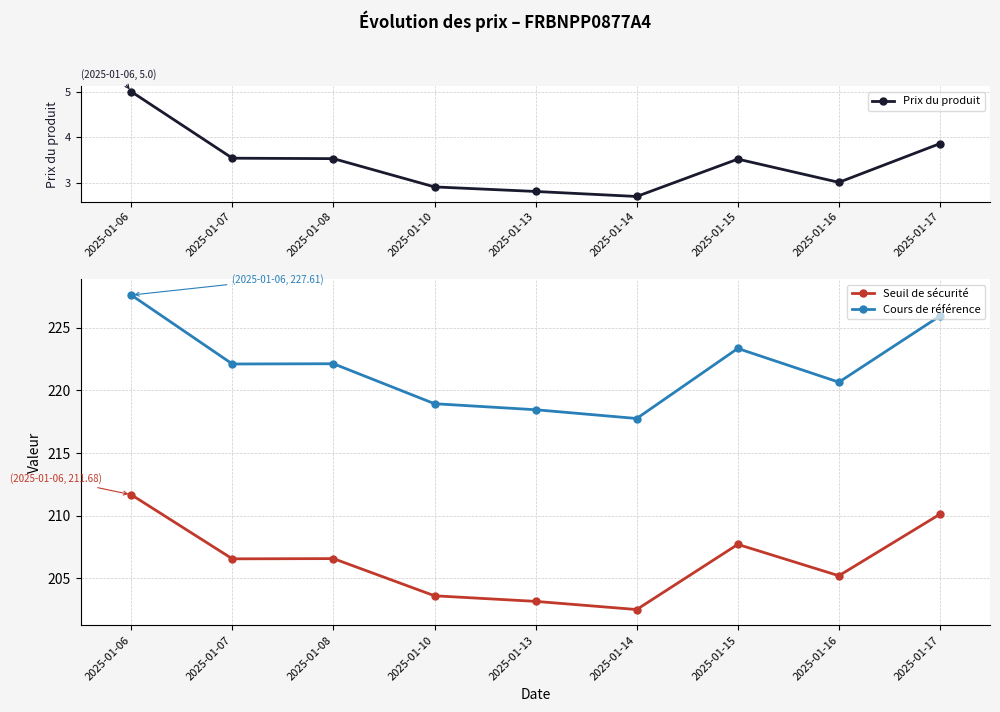

Does the chart have visible grid lines?

Yes